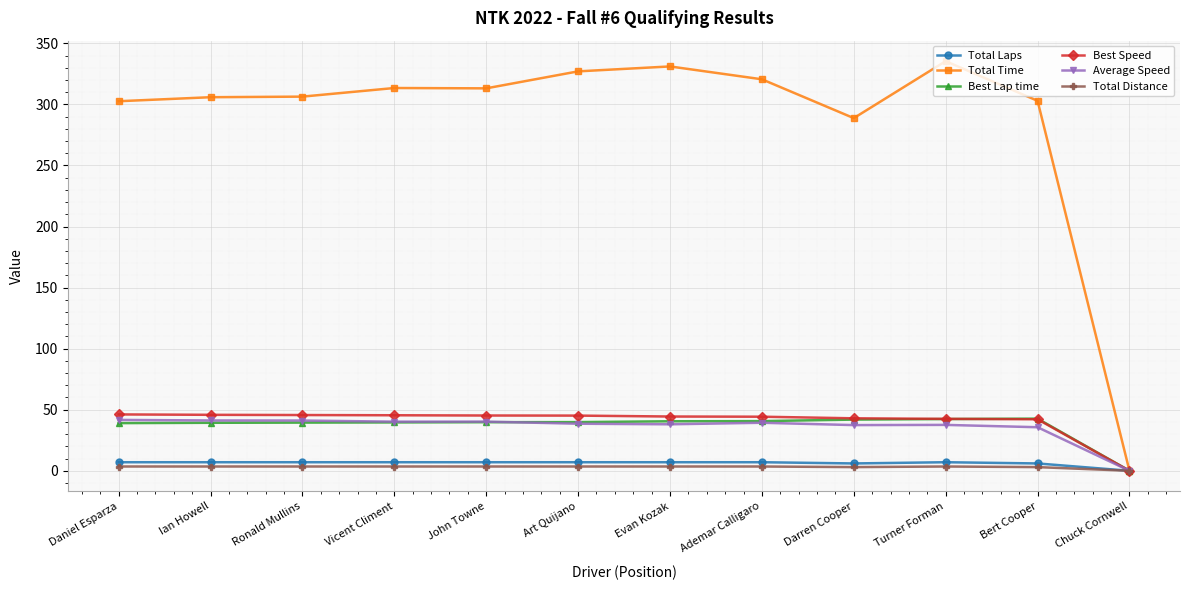

Which label corresponds to the largest value in the chart?

Turner Forman